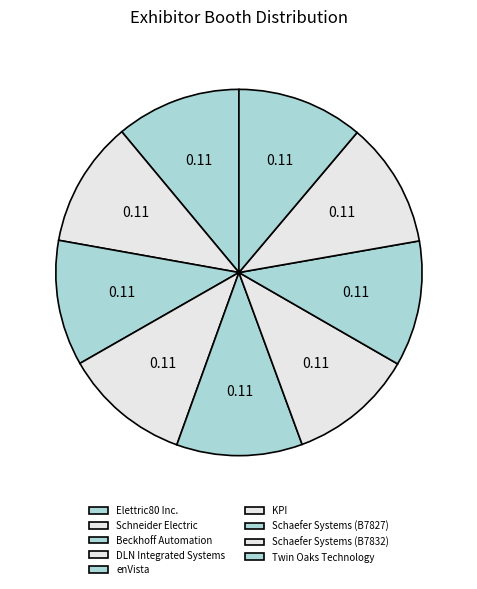

Is it true that DLN Integrated Systems is 11% of the pie?

True